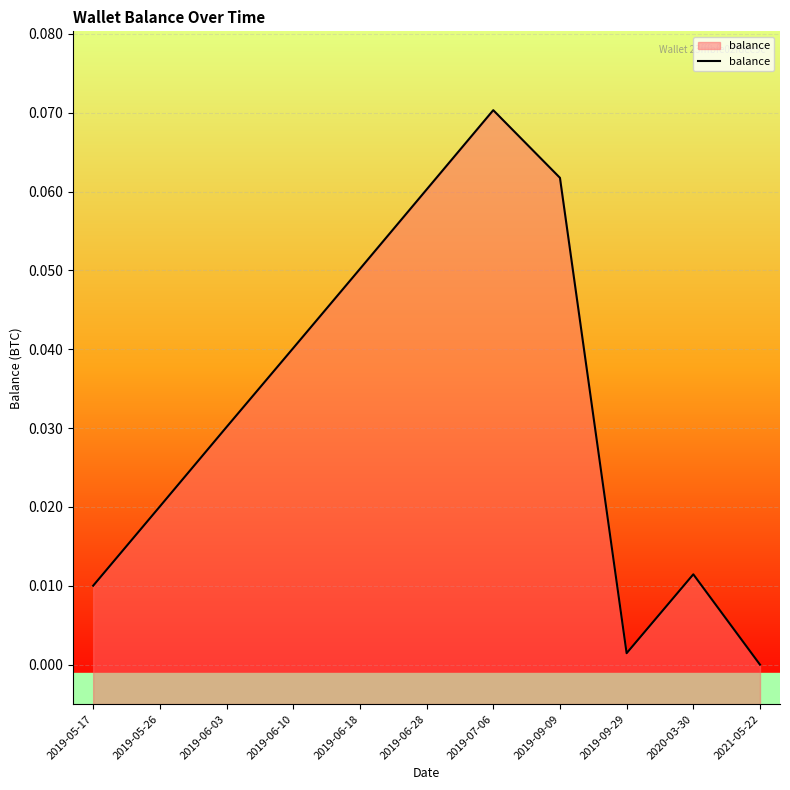

Reading left to right, what are all the values shown in this chart?

2019-05-17=0.0	2019-05-26=0.0	2019-06-03=0.0	2019-06-10=0.0	2019-06-18=0.1	2019-06-28=0.1	2019-07-06=0.1	2019-09-09=0.1	2019-09-29=0.0	2020-03-30=0.0	2021-05-22=0.0